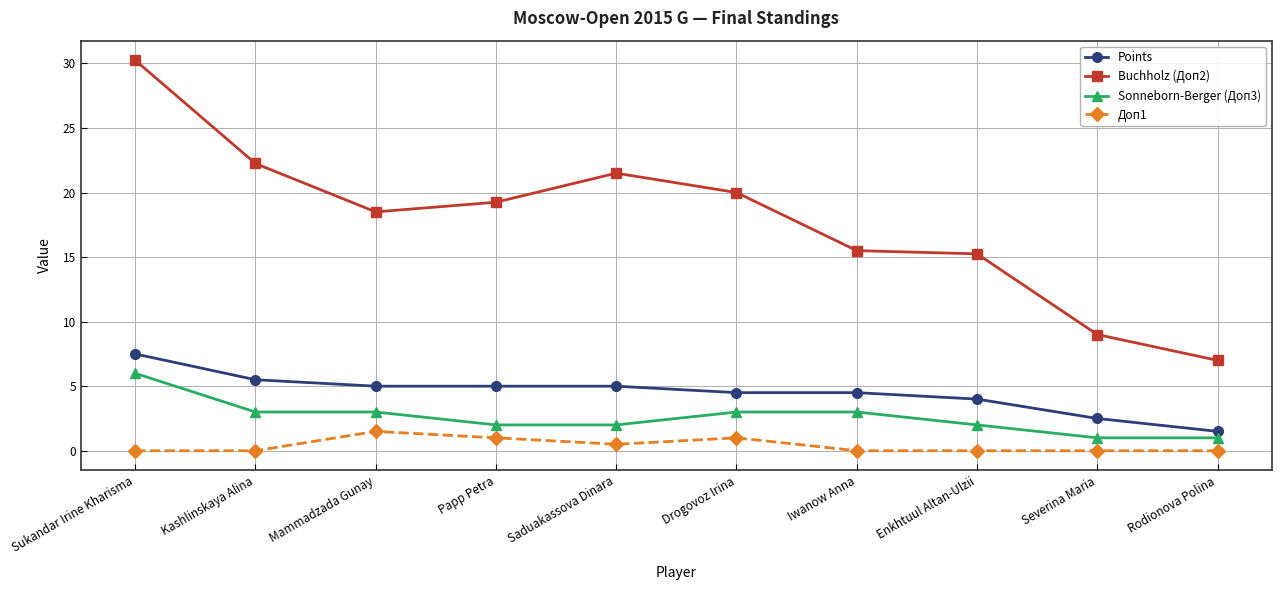

How many data points in Sonneborn-Berger (Доп3) are less than 3?

5